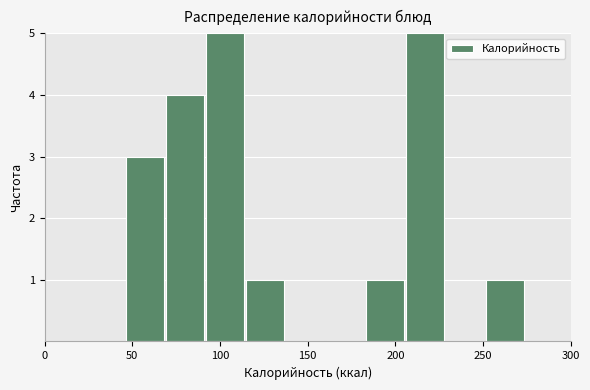

How tall is the bar that spans 115 to 135 on the x-axis? Neither the bar edges nor the heights are printed on the chart, so give them approximately, as read against the axes.

1